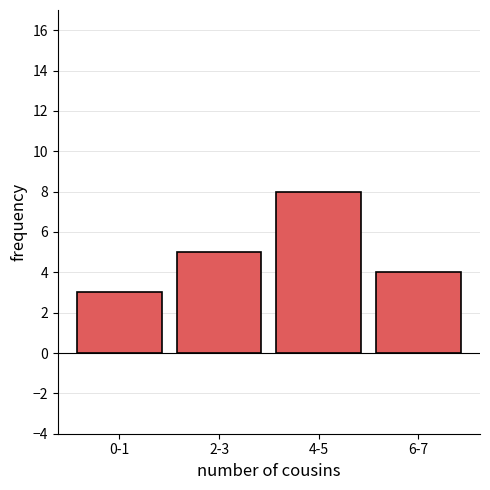

Reading left to right, extract all data points from this chart.

0-1=3	2-3=5	4-5=8	6-7=4